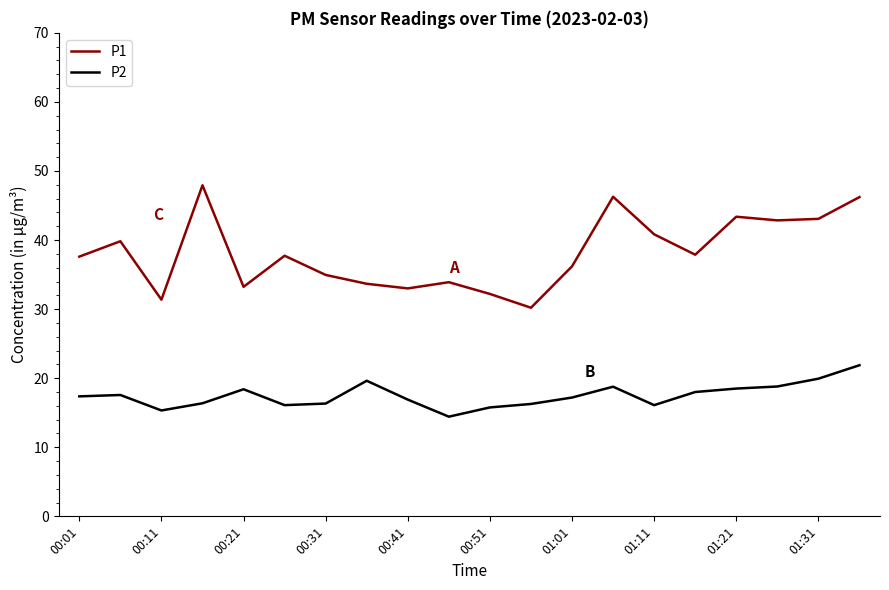

What is the minimum value shown in the chart?

14.4